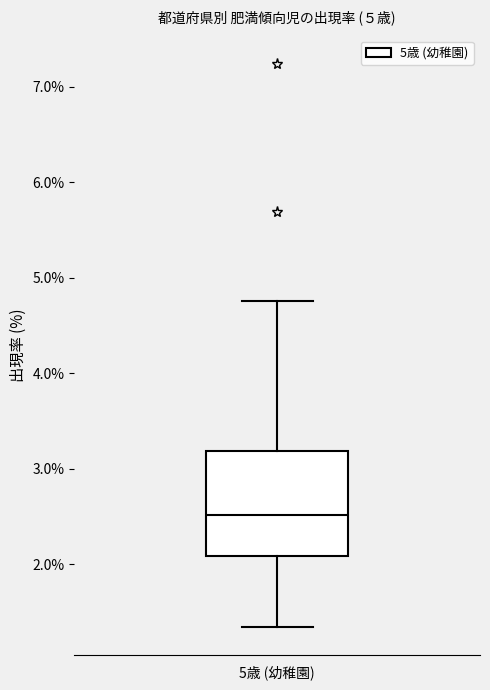

Read this box plot against the y-axis: the position of the median line, the range covered by the box, and the ends of both whiskers. The values are not printed on the chart, so give them approximately, as read against the axis.

median 2.5, box 2.1 to 3.2, whiskers 1.3 to 4.8